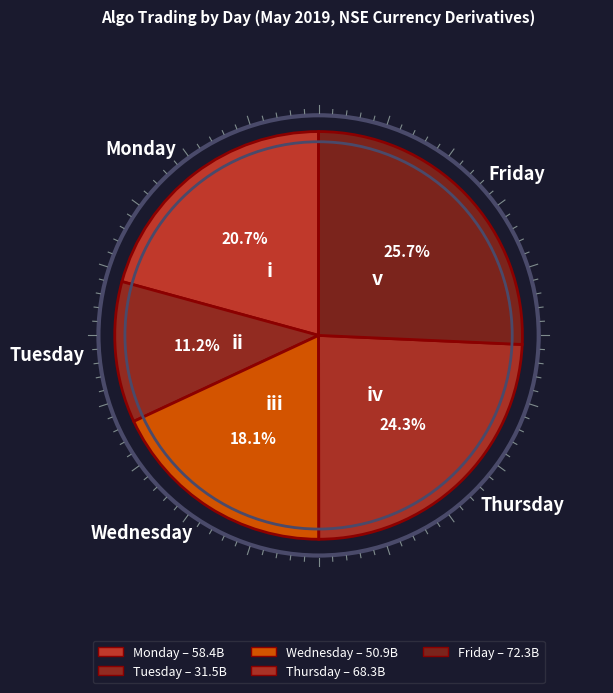

Rank the categories by value from highest to lowest.

Friday, Thursday, Monday, Wednesday, Tuesday